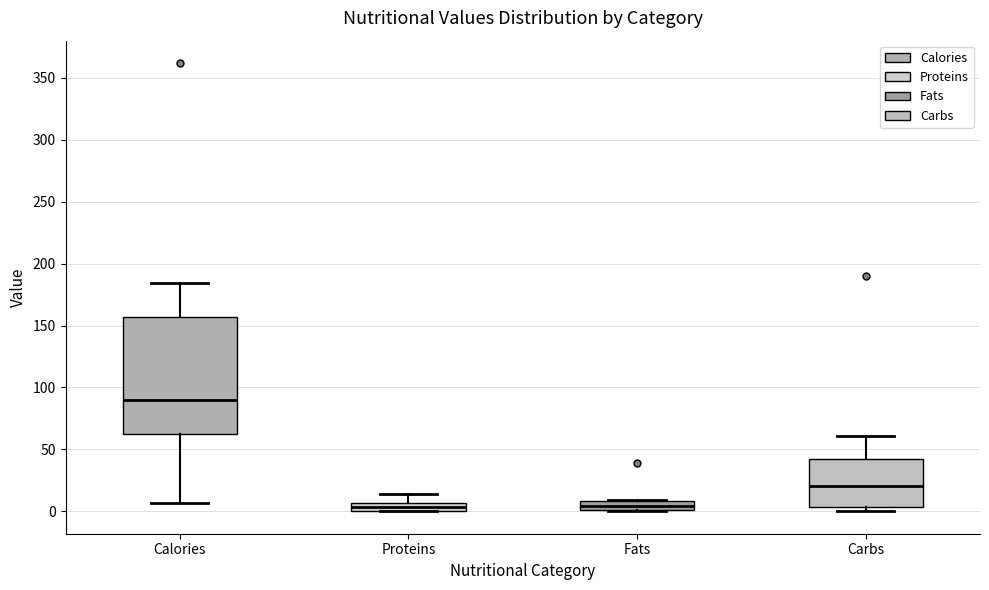

Which box's median line is the highest?

Calories